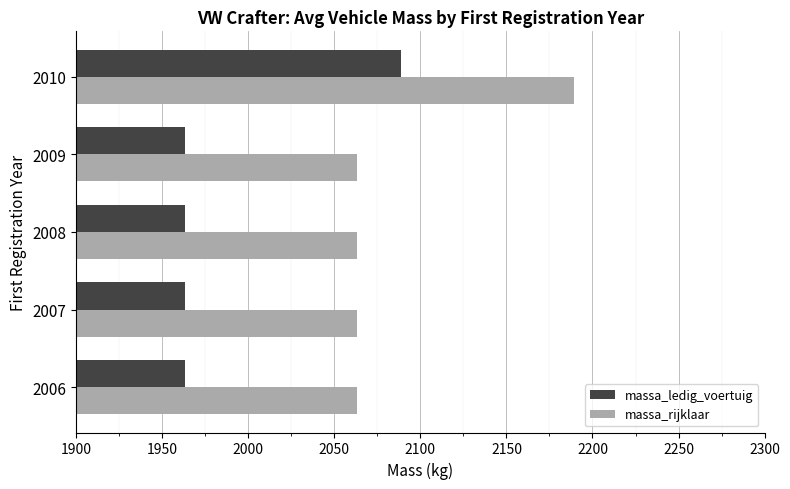

What is the spread (max minus min) of values at 2008?

100